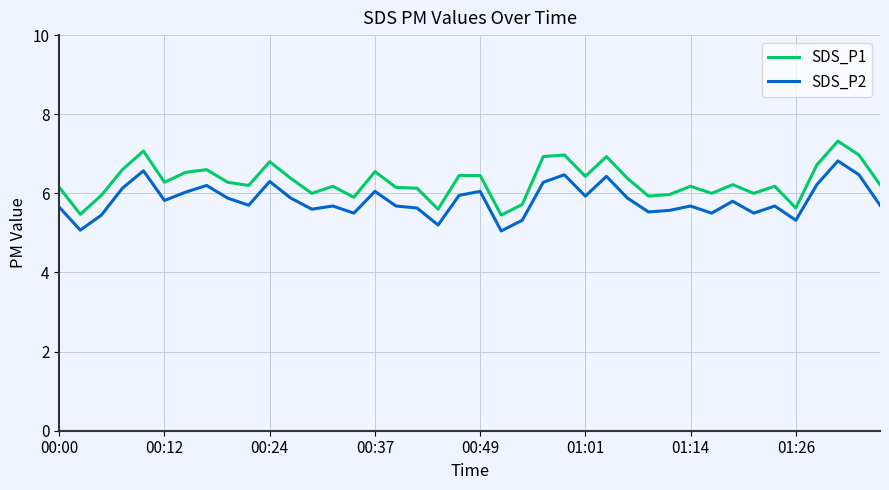

Which series has the largest total across all categories?

SDS_P1